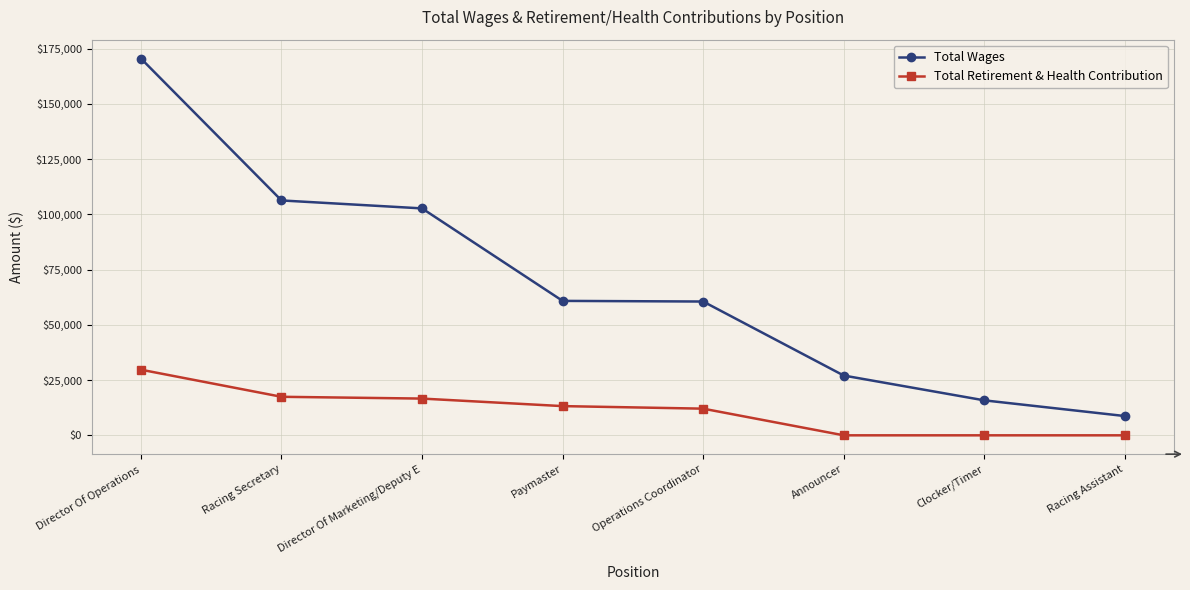

Between Director Of Marketing/Deputy E and Racing Assistant, which series saw the biggest shift?

Total Wages